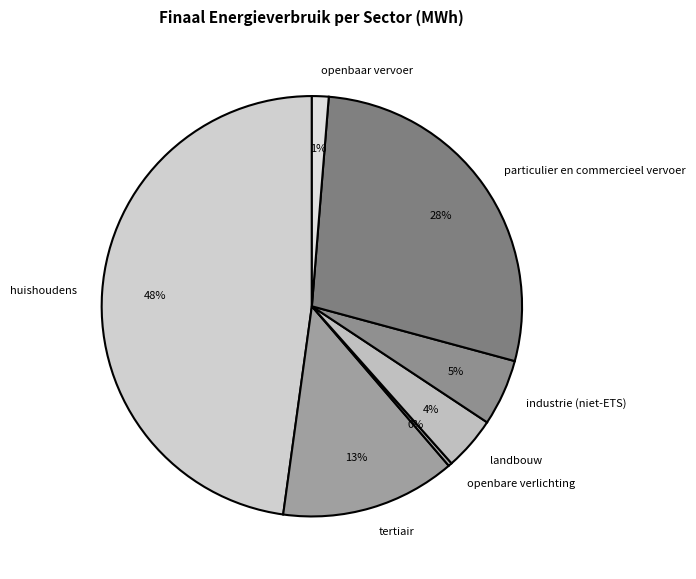

Is landbouw the majority of the pie?

No